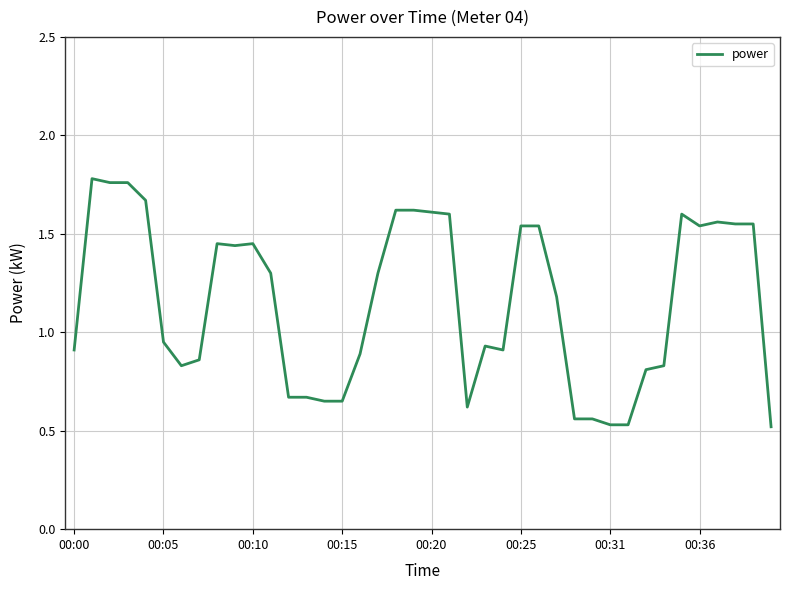

What is the sum of all values?

46.3